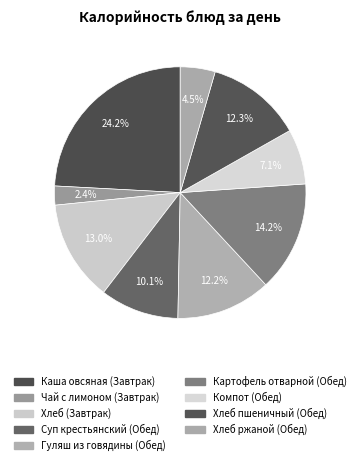

How many segments does this pie chart have?

9